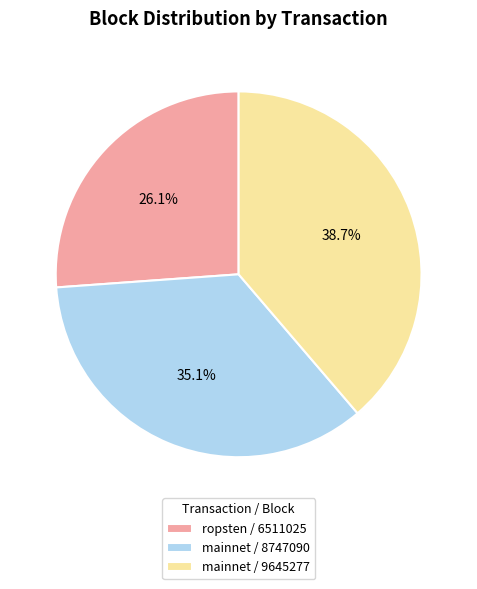

Which has a higher value, ropsten / 6511025 or mainnet / 8747090?

mainnet / 8747090